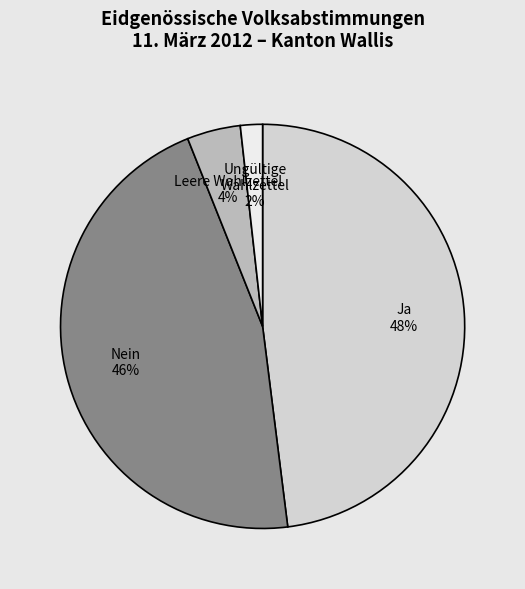

Between Ja and Ungültige Wahlzettel, which is larger?

Ja